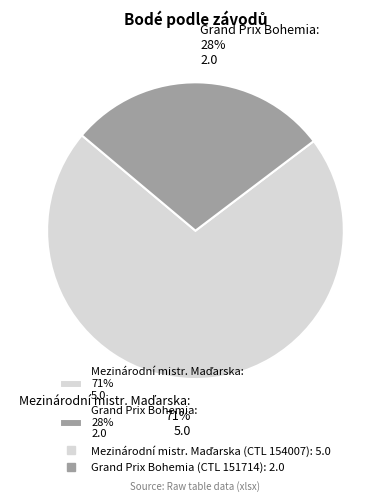

What portion of the pie excludes 151714?

71.4%